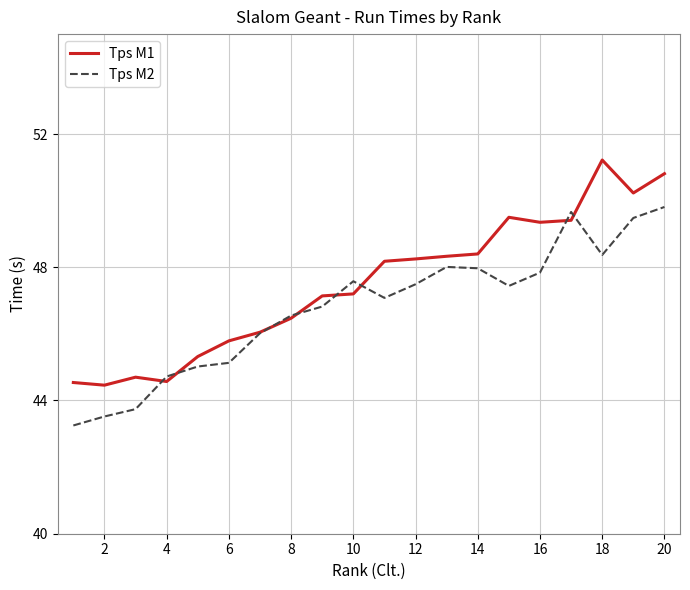

What is the average value of the Tps M2 series?

46.8